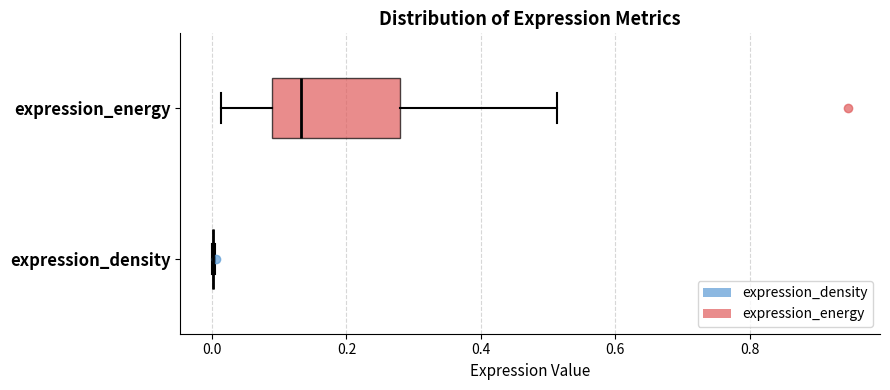

Which box is the widest, from its left edge to its right edge?

expression_energy